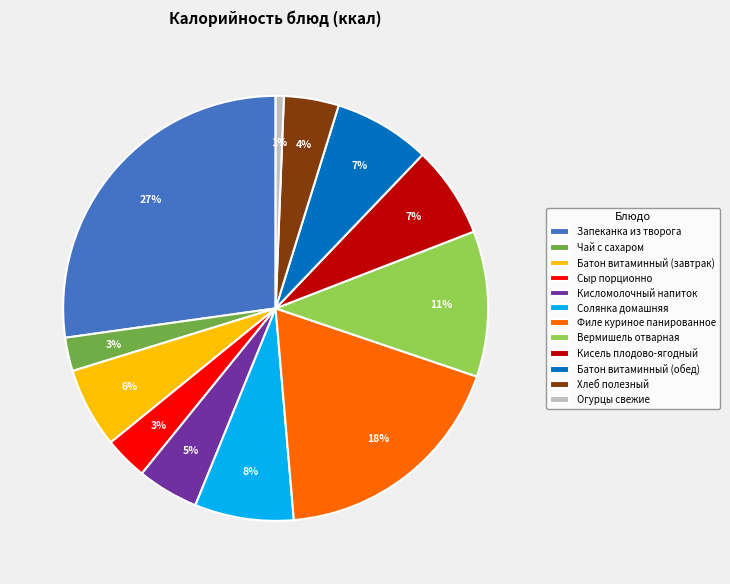

Combined, do Кисломолочный напиток and Батон витаминный (обед) account for over 50%?

No